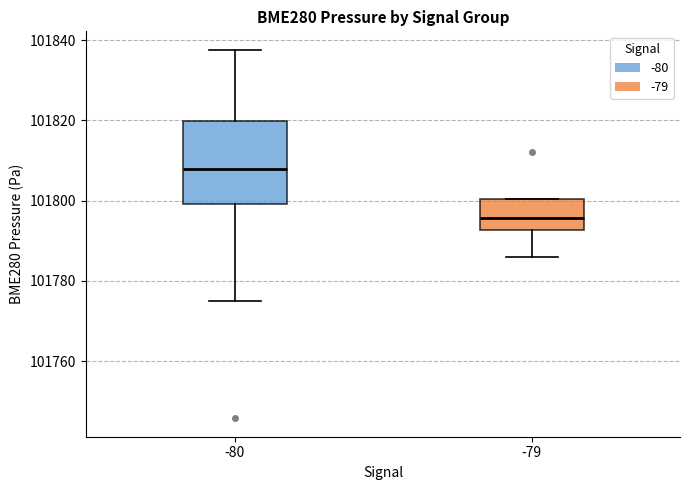

Reading left to right, read every box against the y-axis: the position of its median line, the range the box covers, and the ends of its whiskers. The values are not printed on the chart, so give them approximately, as read against the axis.

-80: median 101808, box 101800 to 101820, whiskers 101776 to 101838
-79: median 101796, box 101792 to 101800, whiskers 101786 to 101800